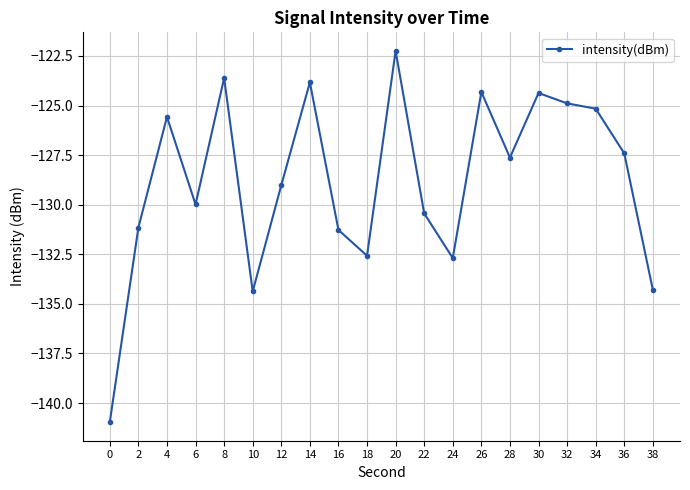

Does the chart have visible grid lines?

Yes